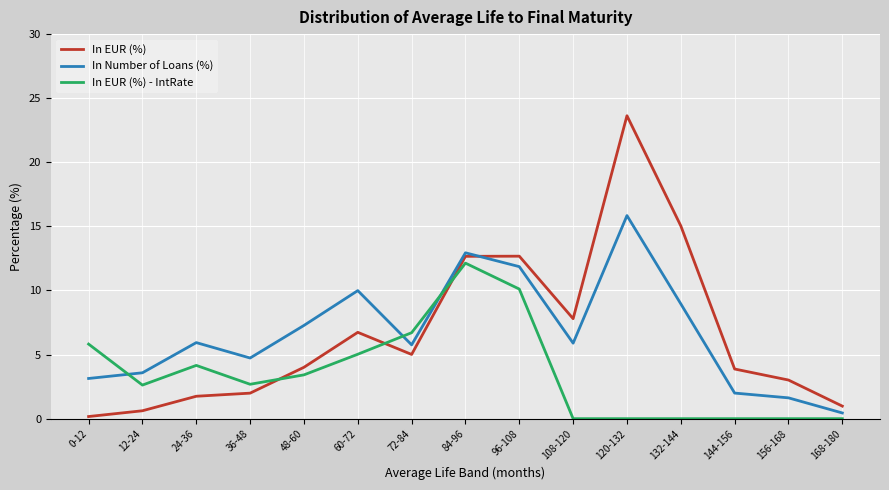

After their last crossing, which series has the higher values: In EUR (%) - IntRate or In Number of Loans (%)?

In Number of Loans (%)